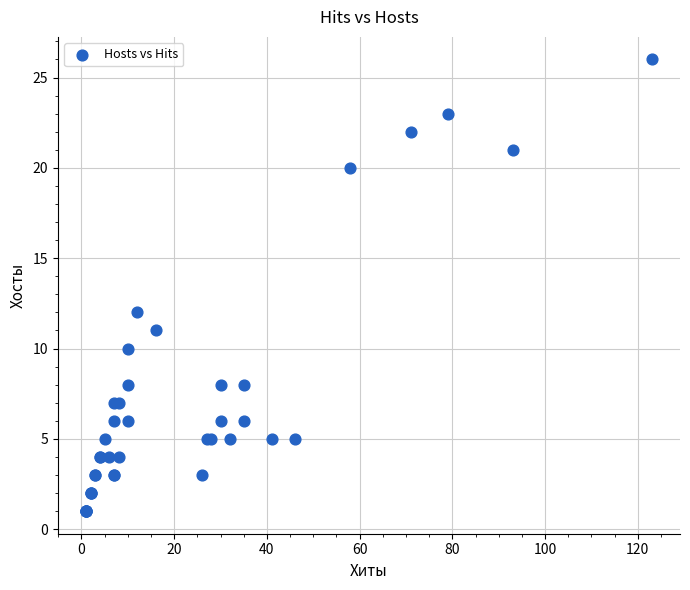

What Y value in the scatter plot is closest to 13?

12